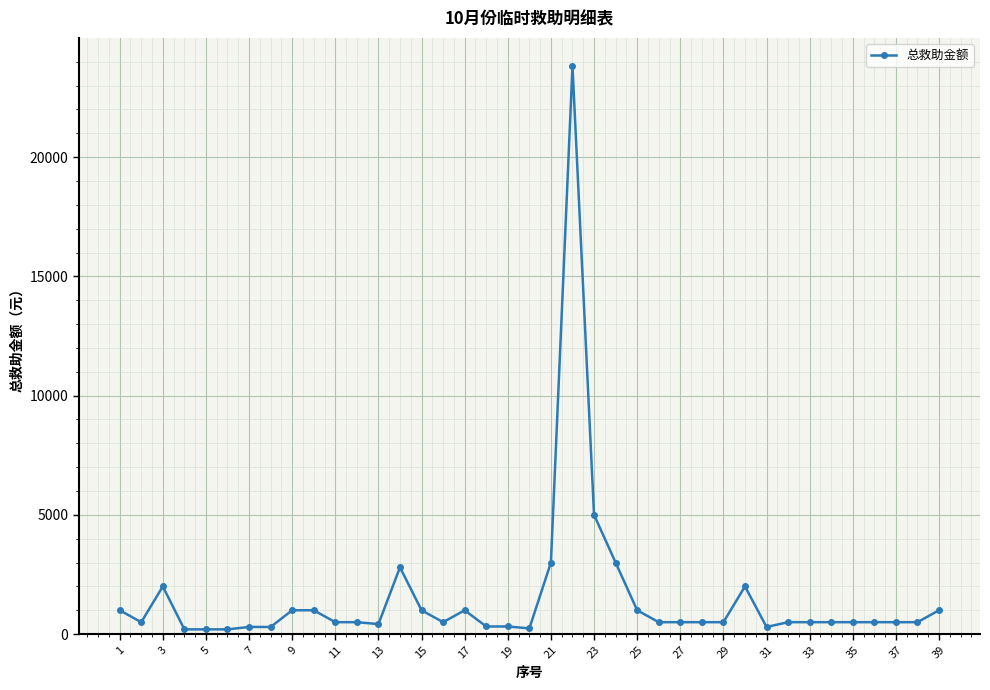

What is the maximum value shown in the chart?

23808